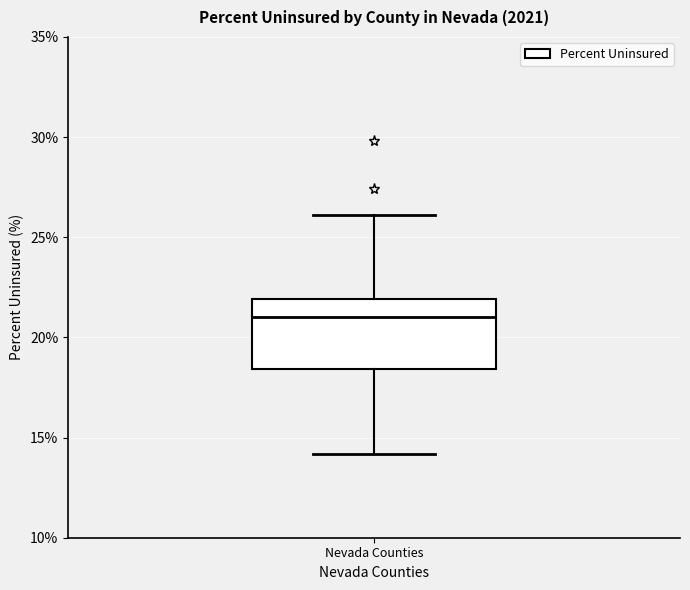

Transcribe this box plot: give where the median line is, the range the box spans, and where the two whiskers end, as read against the y-axis. The values are not printed on the chart, so give them approximately, as read against the axis.

median 21.0, box 18.5 to 22.0, whiskers 14.0 to 26.0